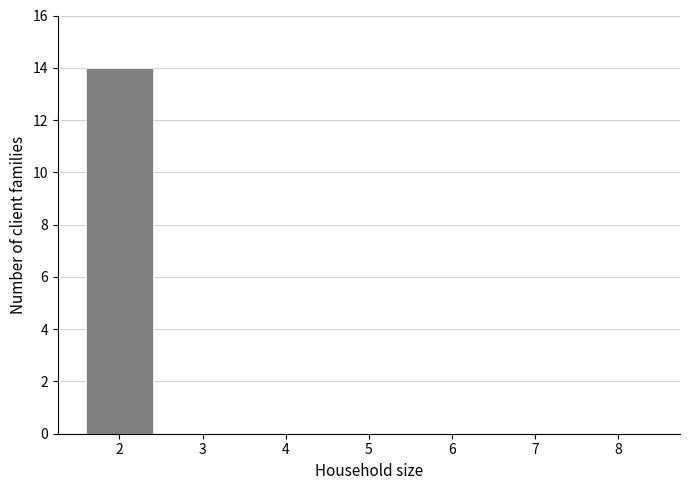

Which range on the x-axis has the tallest bar?

1.5 to 2.5